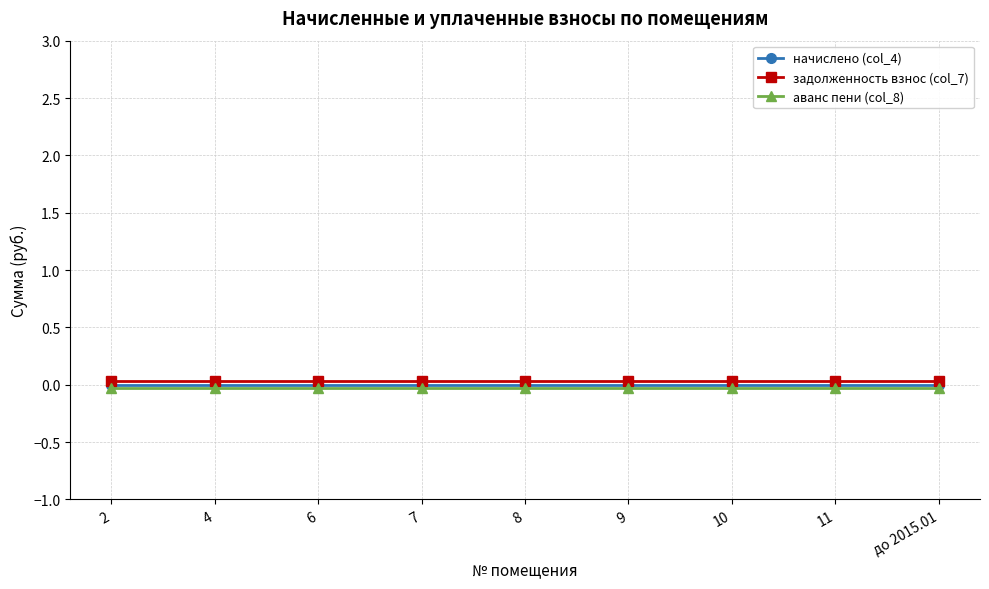

Rank the series at 7 from lowest to highest value.

аванс пени (col_8), начислено (col_4), задолженность взнос (col_7)